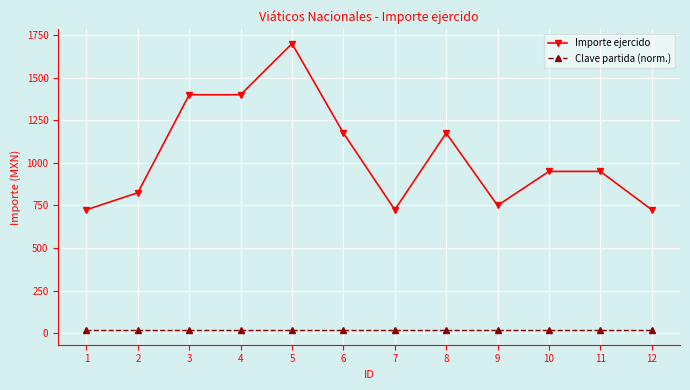

True or false: Importe ejercido has a value of 1274.5 at 7.

False